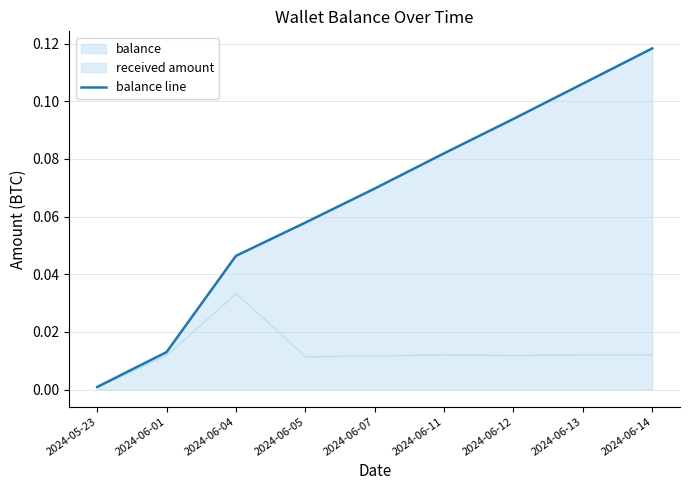

Reading left to right, what are all the values shown in this chart?

2024-05-23=0.0	2024-06-01=0.0	2024-06-04=0.0	2024-06-05=0.1	2024-06-07=0.1	2024-06-11=0.1	2024-06-12=0.1	2024-06-13=0.1	2024-06-14=0.1